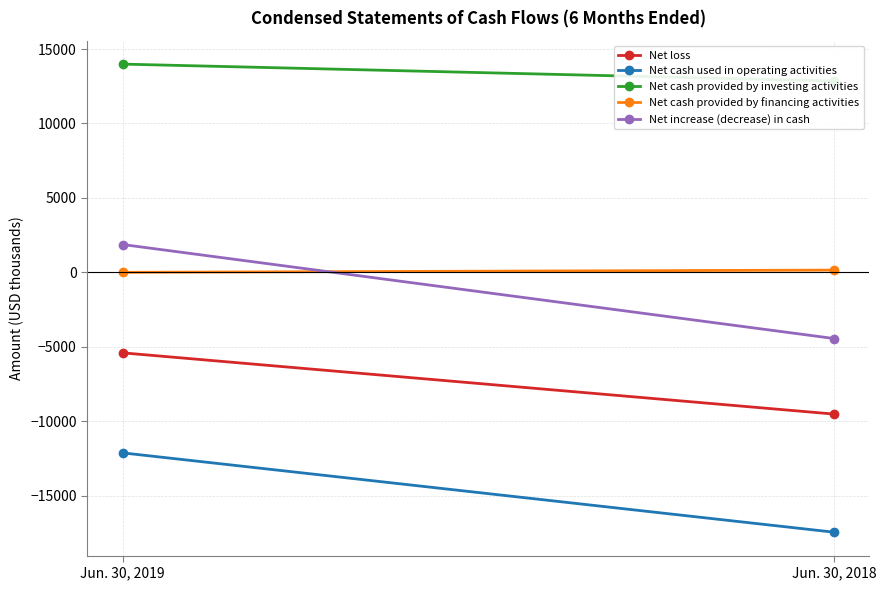

What are all the series names shown in the legend?

Net loss, Net cash used in operating activities, Net cash provided by investing activities, Net cash provided by financing activities, Net increase (decrease) in cash